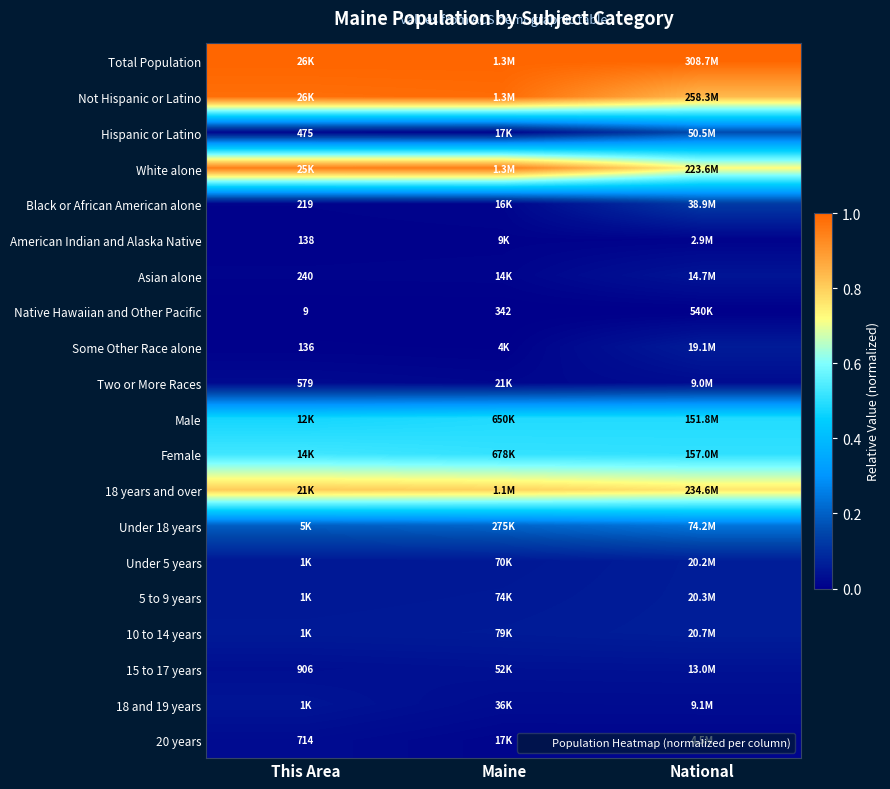

Between Maine and National, which is larger?

Maine